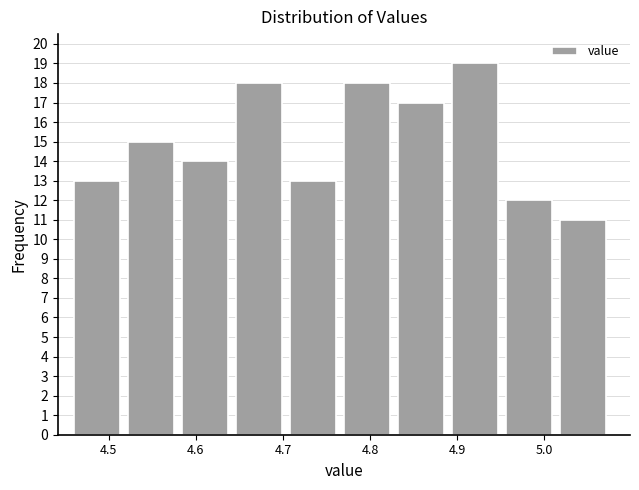

What is the height of the bar covering 4.708 to 4.770 on the x-axis? Neither the bar edges nor the heights are printed on the chart, so give them approximately, as read against the axes.

13